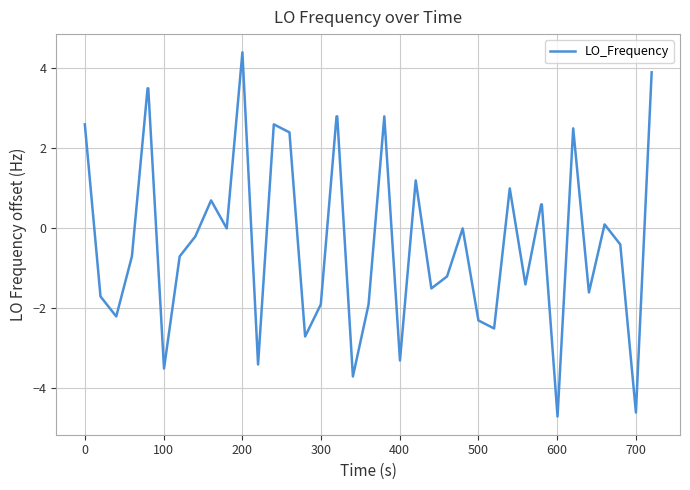

What is the difference between the maximum and minimum values?

9.1